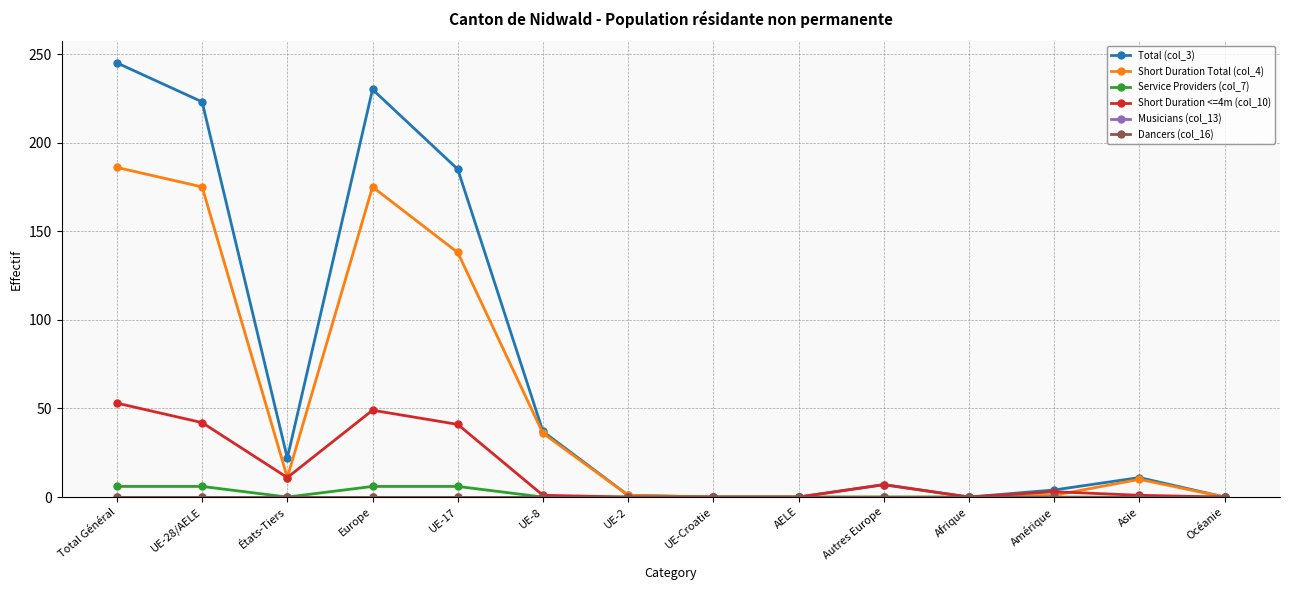

True or false: Total (col_3) and Short Duration <=4m (col_10) cross at least once.

False